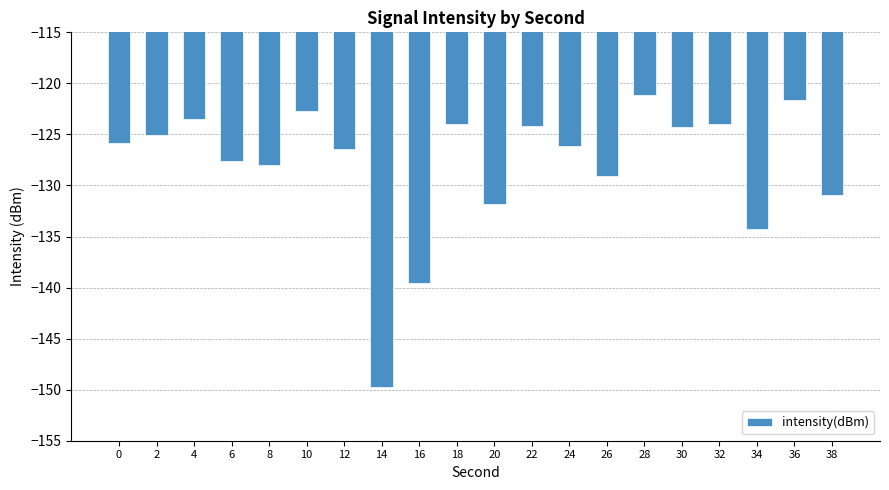

How many bars are there in total?

20